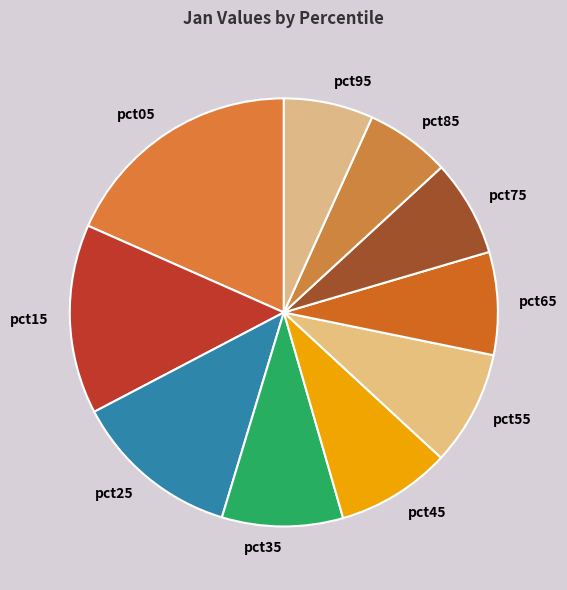

Does any single category account for the majority?

No